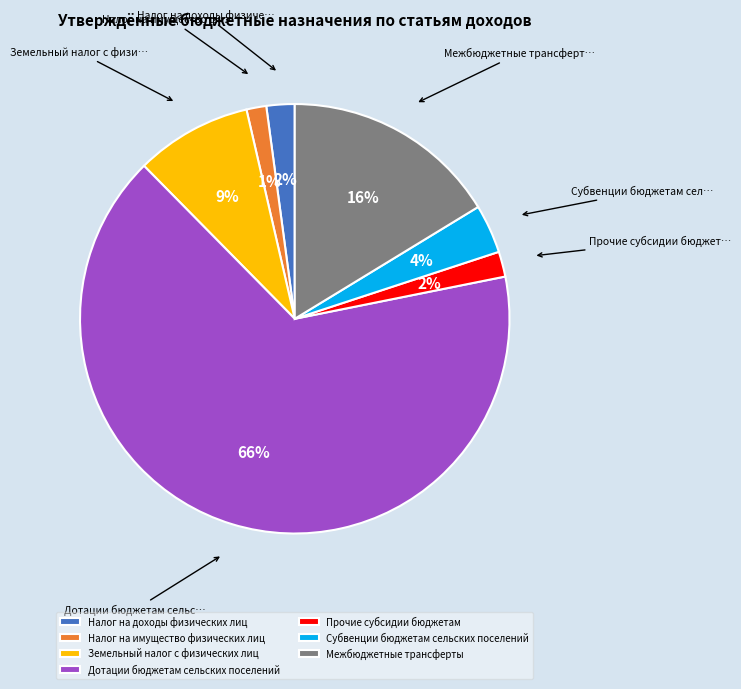

Which slice represents more than half of the pie?

Дотации бюджетам сельских поселений